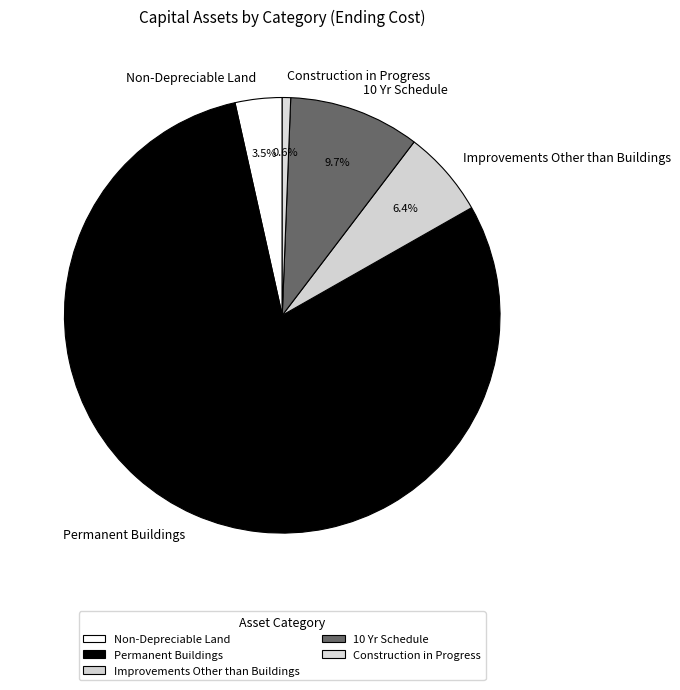

True or false: Construction in Progress accounts for 1% of the total.

True